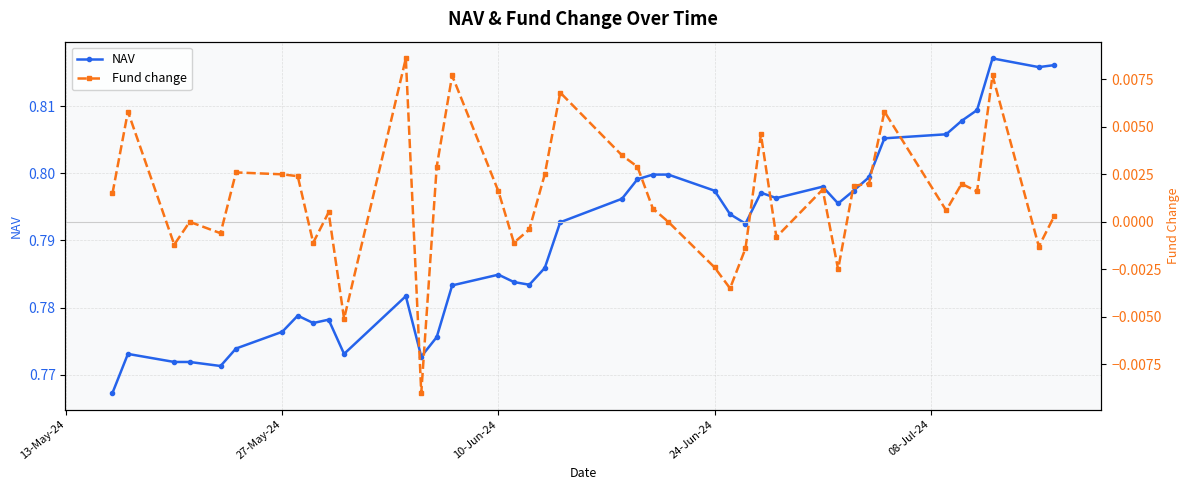

Count the NAV values in the range 0 to 1.

40